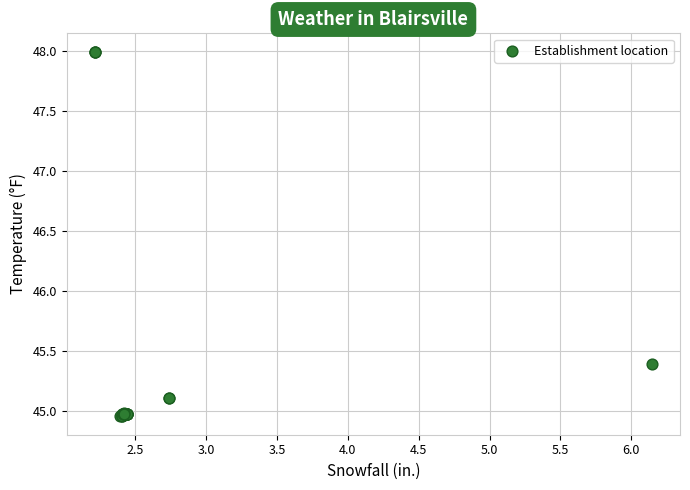

What Y value in the scatter plot is closest to 46?

45.4